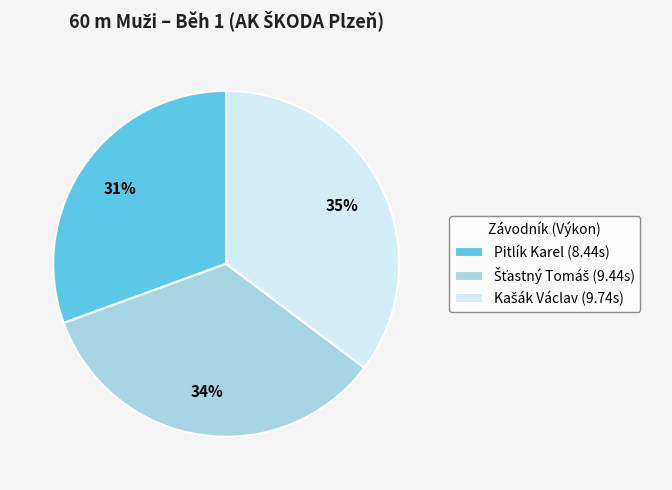

True or false: Pitlík Karel (8.44s) accounts for 31% of the total.

True